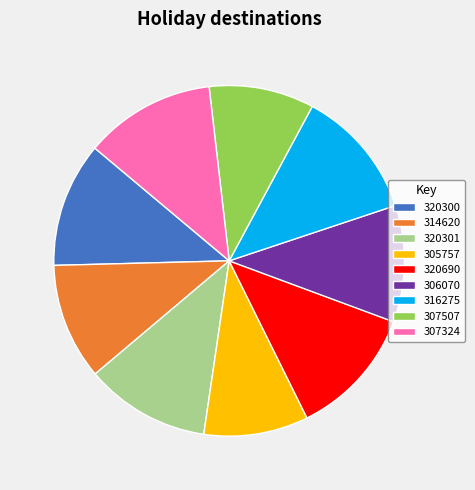

The 307324 slice represents 1% of the pie. True or false?

False